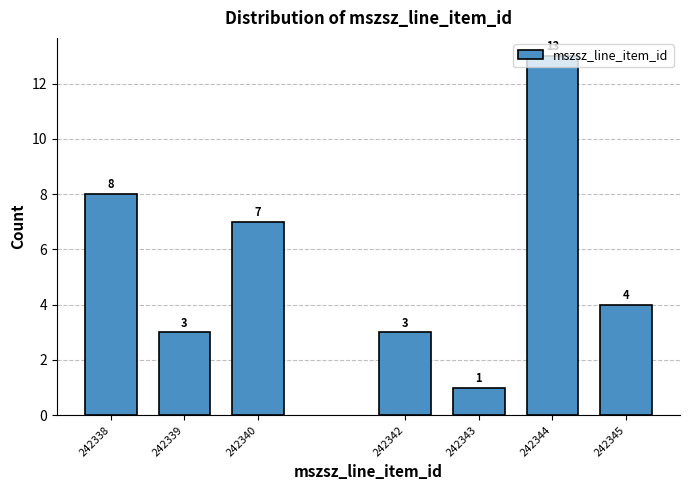

What is the difference between the maximum and minimum values?

12